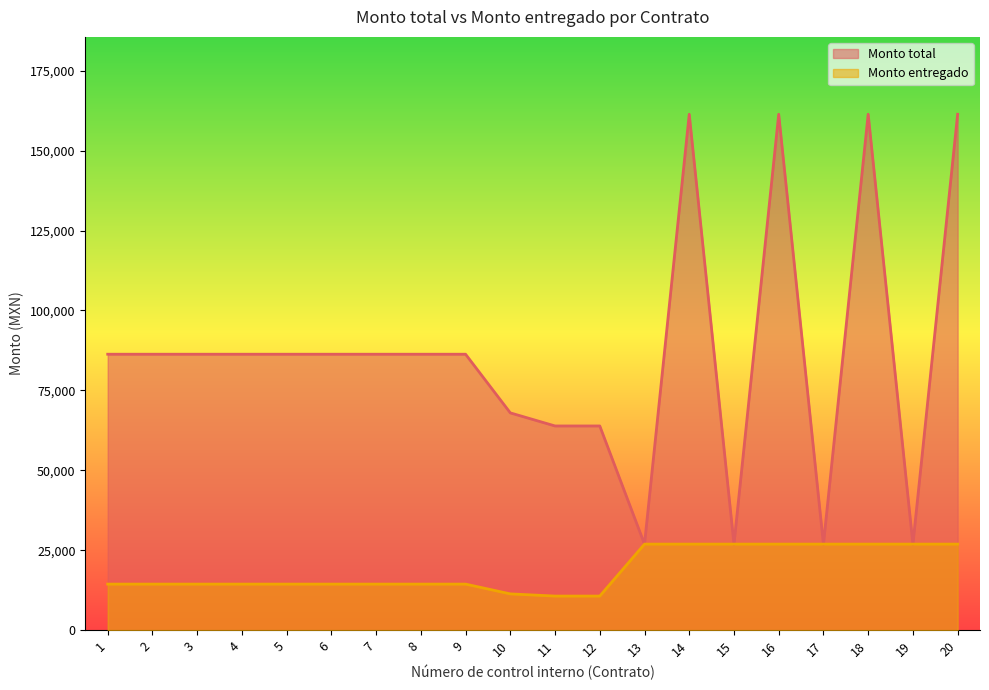

At which label does Monto entregado reach its peak?

13